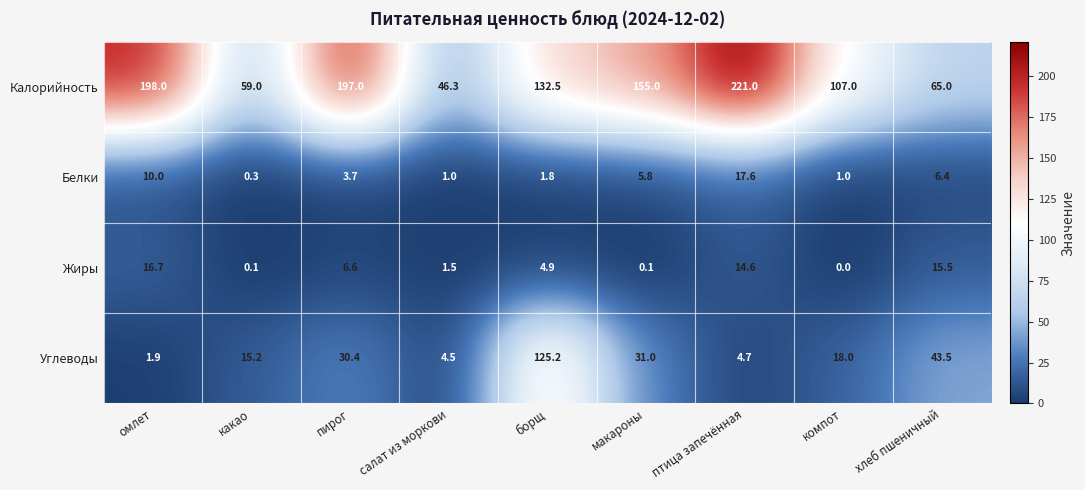

Which category has the highest value across all series?

птица запечённая